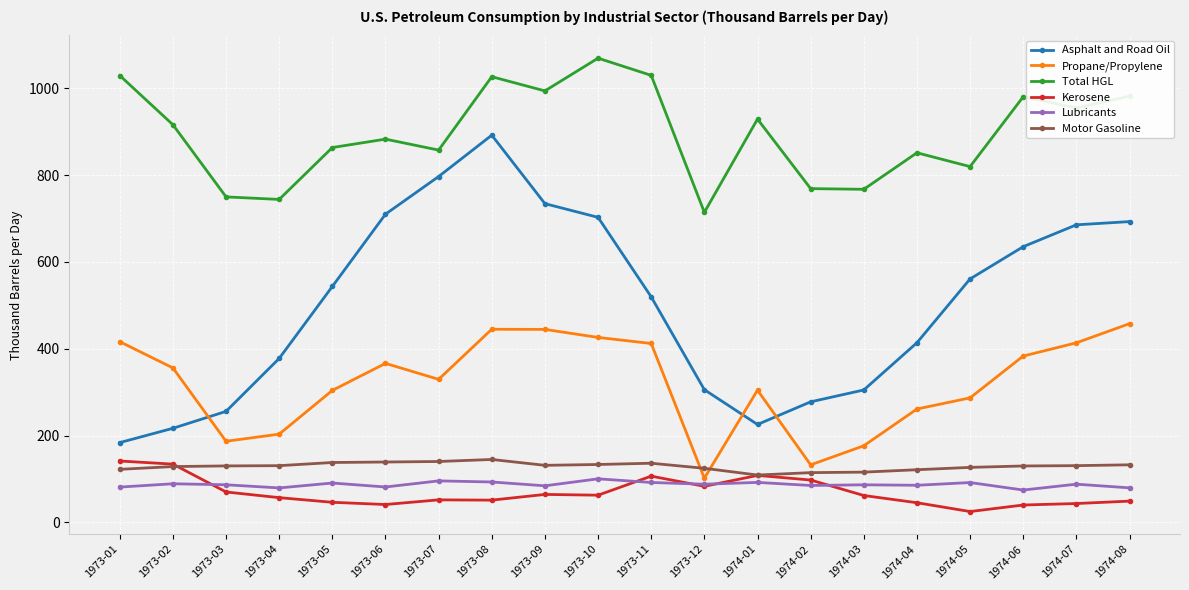

How many lines are shown in the chart?

6